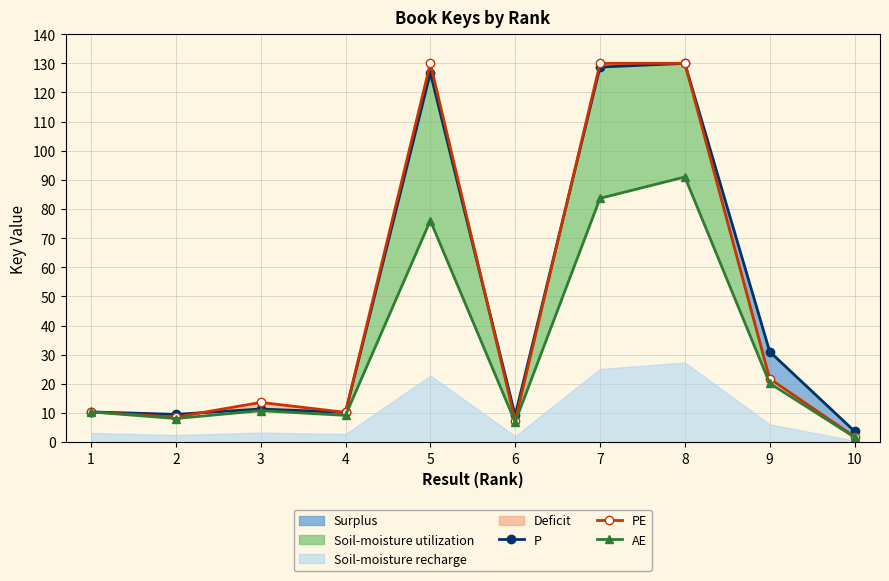

Which series has the largest total across all categories?

P